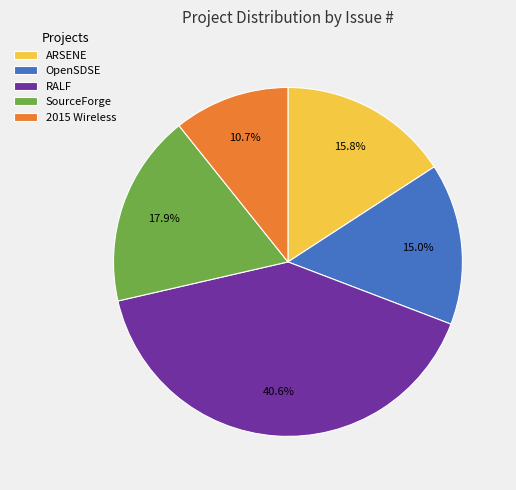

Between OpenSDSE and SourceForge, which is larger?

SourceForge